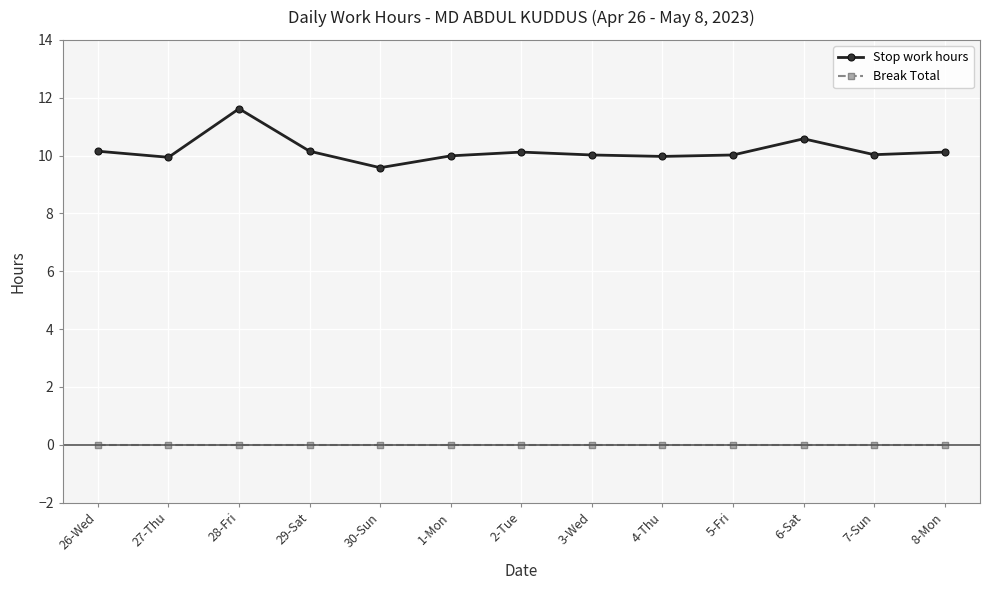

The value of Stop work hours at 26-Wed is 10.2. True or false?

True